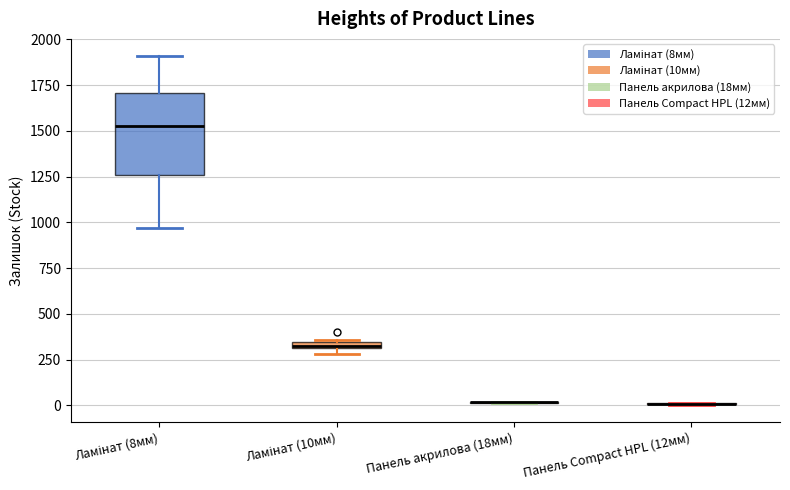

Which box is the tallest, from its lower edge to its upper edge?

Ламінат (8мм)